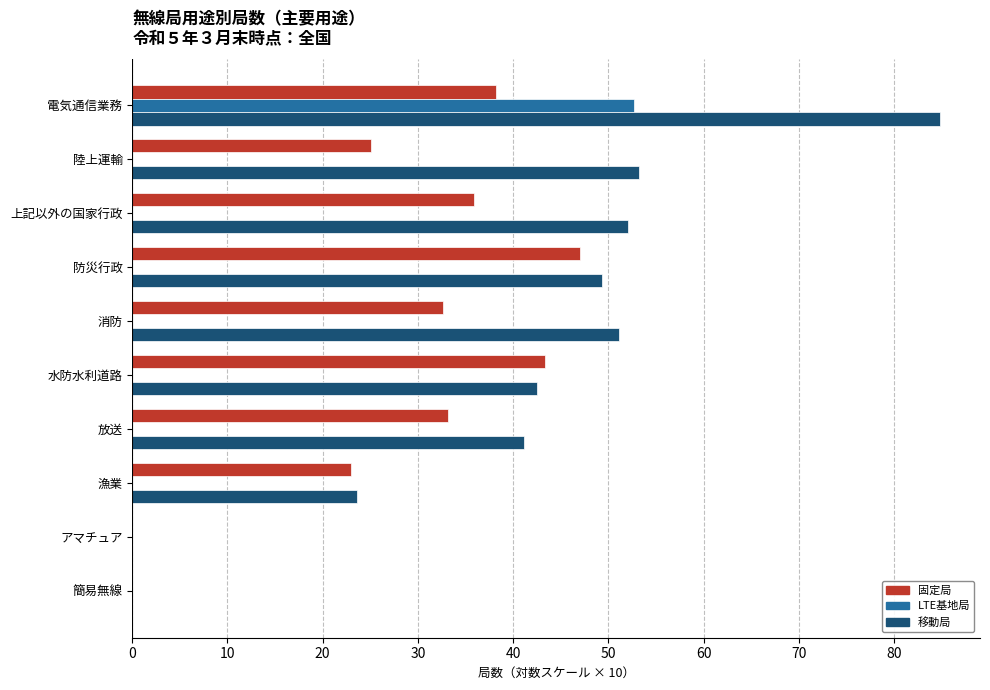

What is the maximum value shown in the chart?

84.8